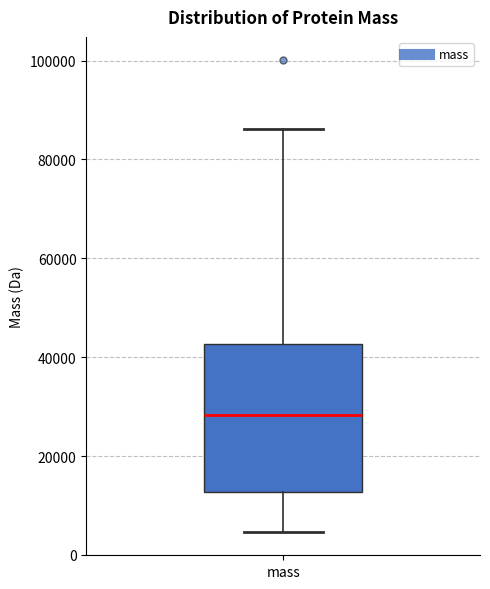

Where does the upper whisker of the box for mass end on the y-axis? The values are not printed on the chart, so give them approximately, as read against the axis.

86000